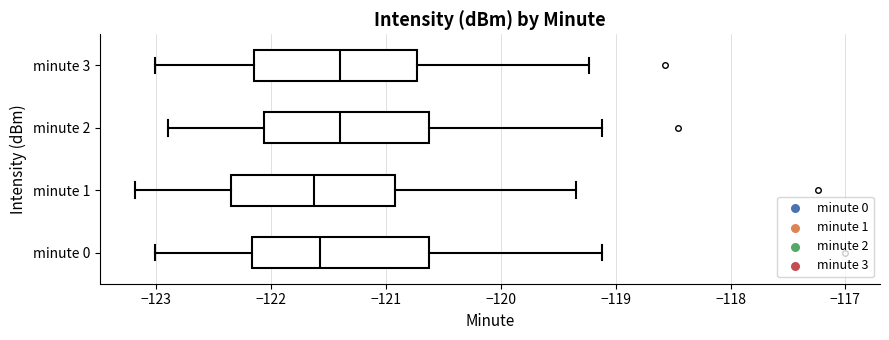

Comparing the boxes themselves (not the whiskers), which one is the widest?

minute 0